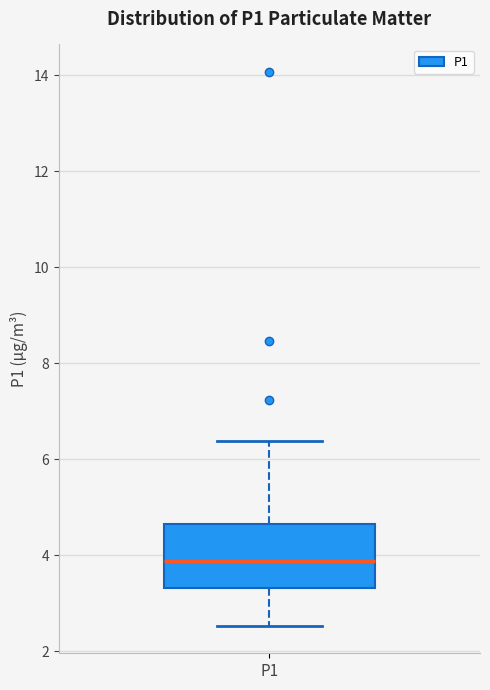

Transcribe this box plot: give where the median line is, the range the box spans, and where the two whiskers end, as read against the y-axis. The values are not printed on the chart, so give them approximately, as read against the axis.

median 3.8, box 3.4 to 4.6, whiskers 2.6 to 6.4